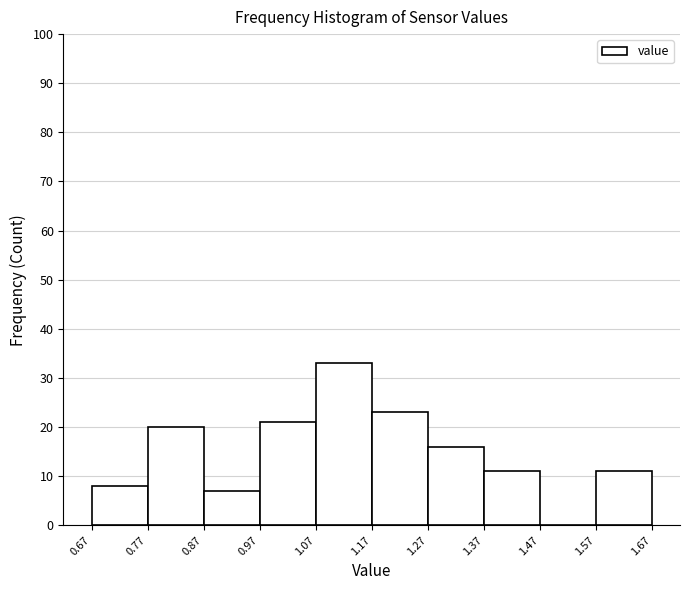

Which range on the x-axis has the tallest bar?

1.07 to 1.17